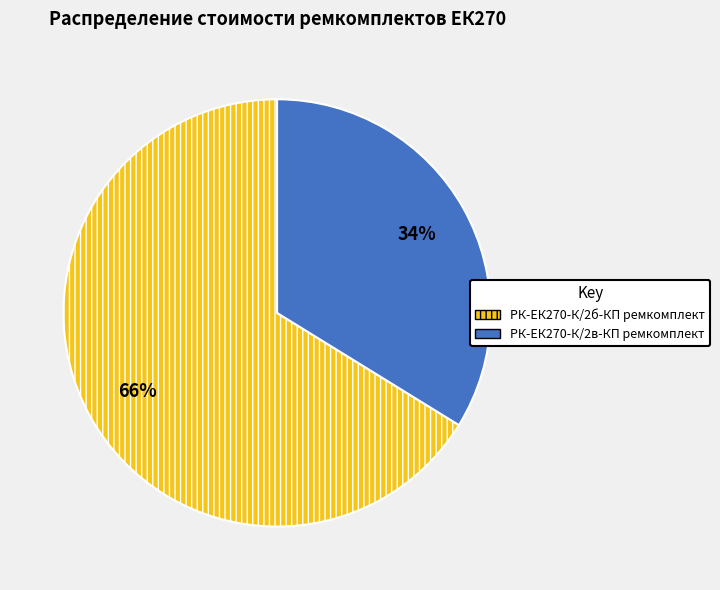

The РК-ЕК270-К/2в-КП ремкомплект slice represents 26% of the pie. True or false?

False